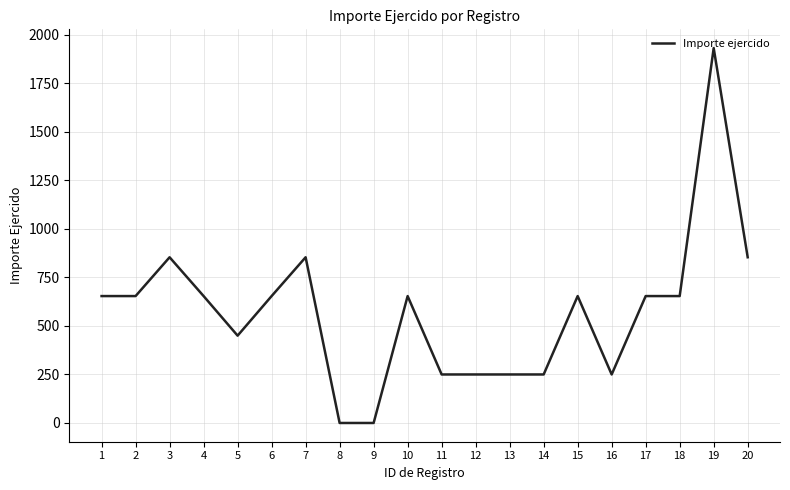

What is the ratio of the value at 19 to the value at 16?

7.7